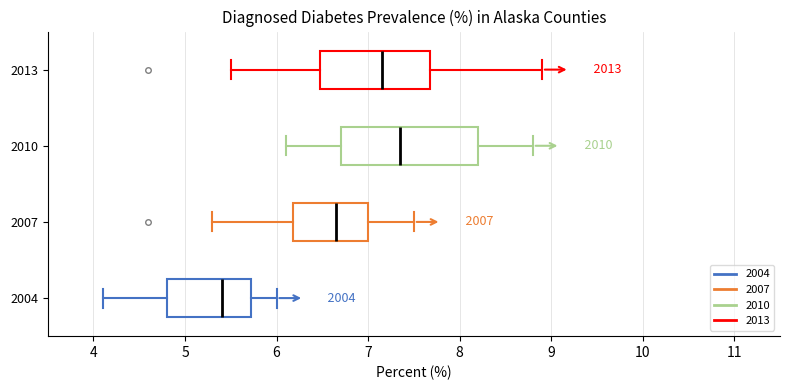

Which box's median line is the furthest to the left?

2004